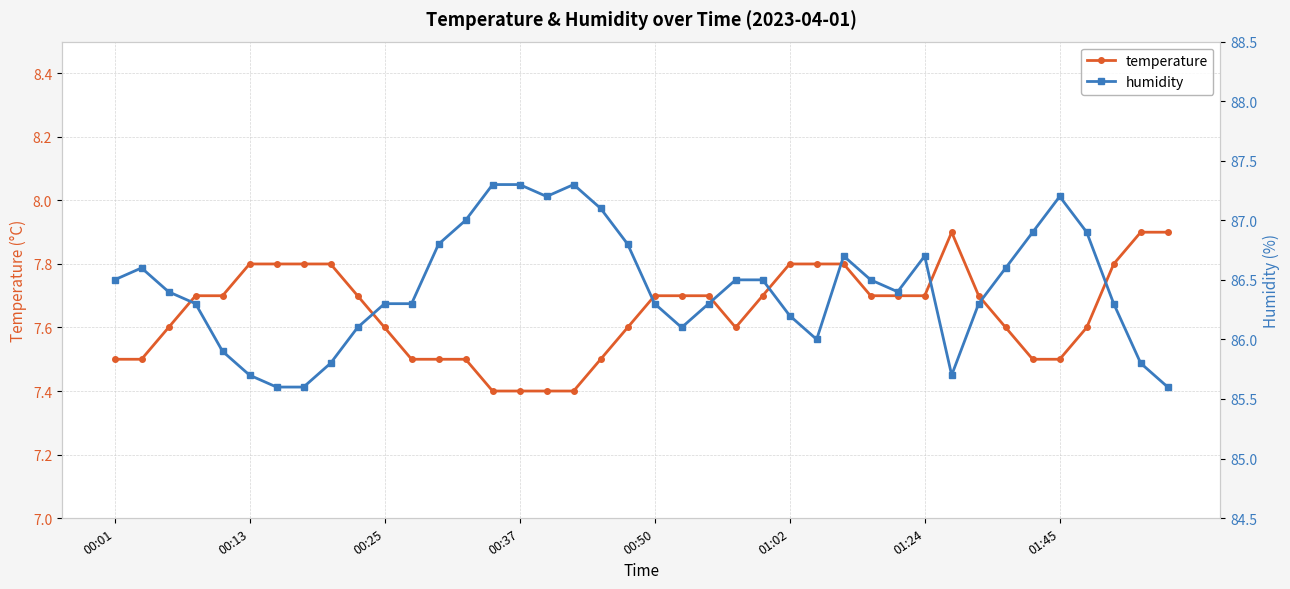

What is the difference between the second highest and second lowest values in the temperature series?

0.5